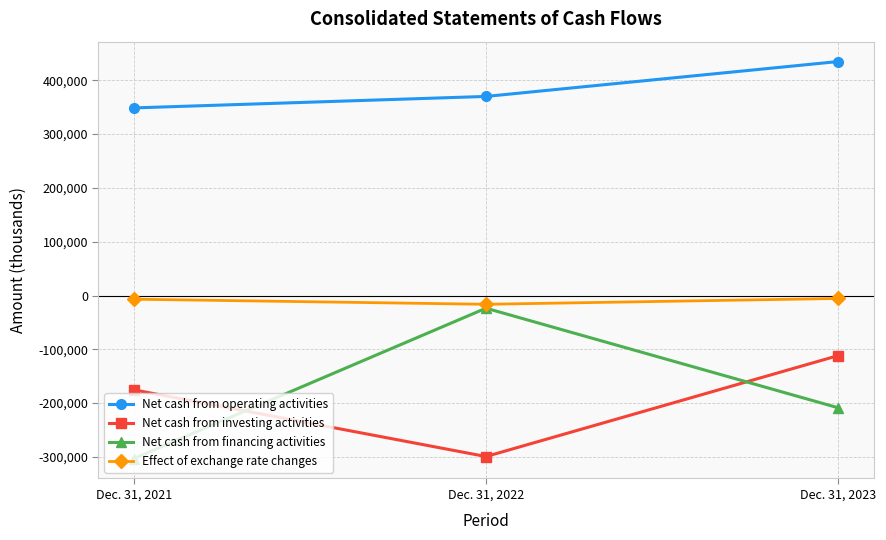

Which series has the largest total across all categories?

Net cash from operating activities